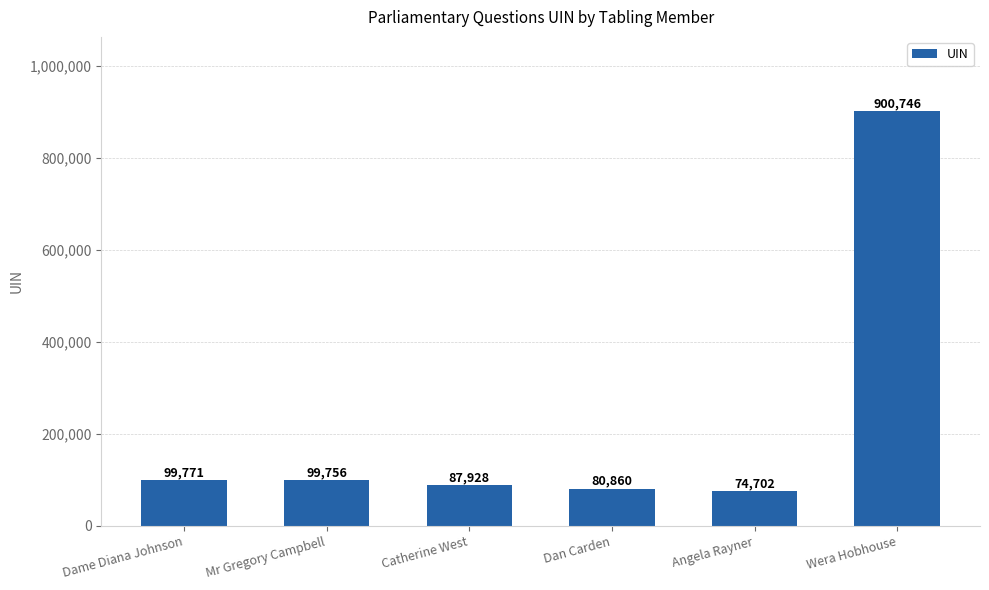

What is the ratio of the value at Dame Diana Johnson to the value at Dan Carden?

1.2